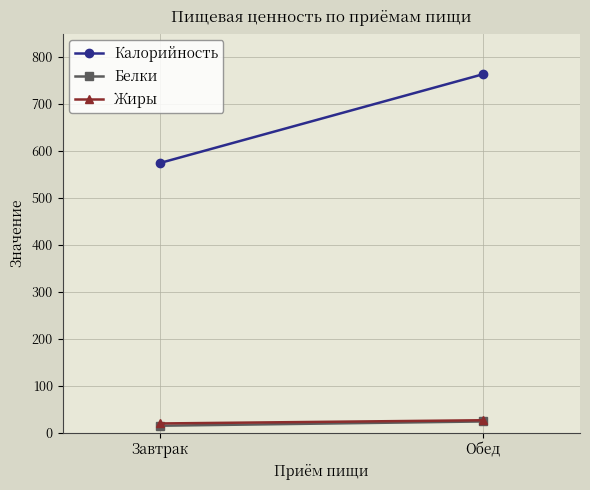

How many values in the Калорийность series exceed 763?

1